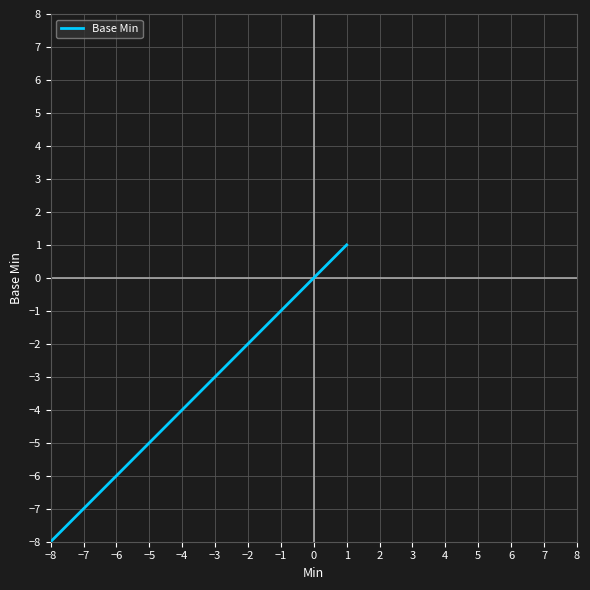

How many lines are shown in the chart?

1